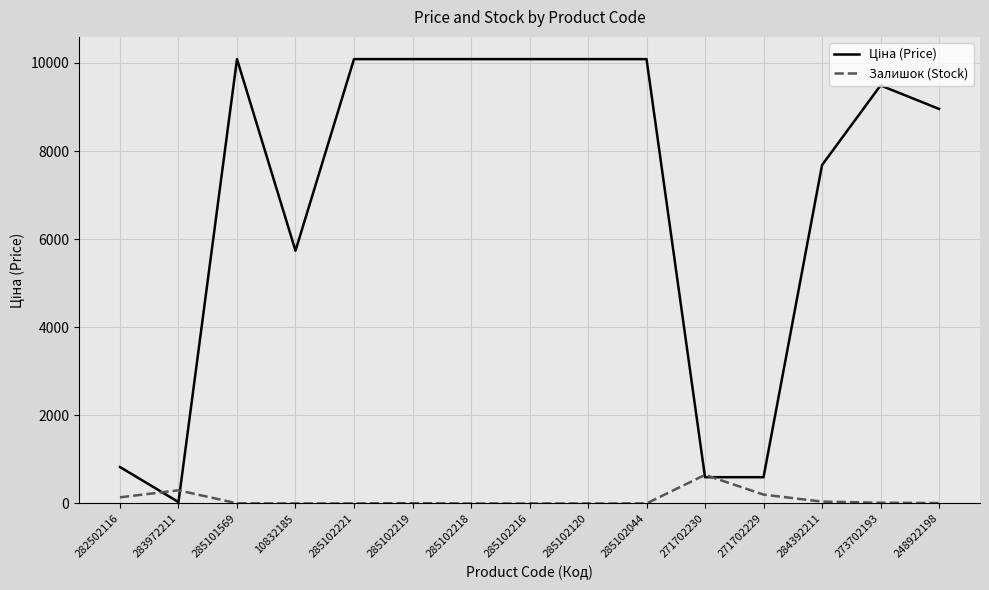

At how many categories does at least one series exceed 8225?

9